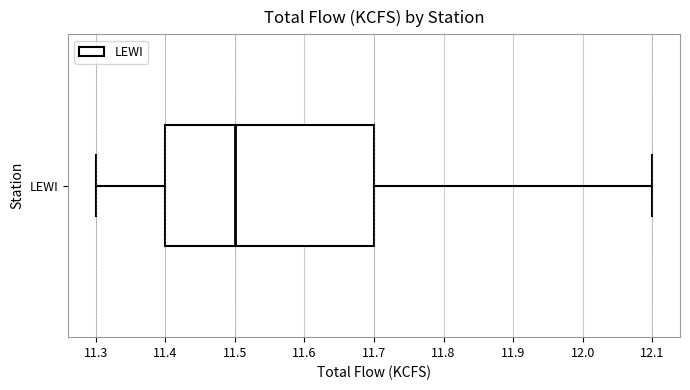

Read this box plot against the x-axis: the position of the median line, the range covered by the box, and the ends of both whiskers. The values are not printed on the chart, so give them approximately, as read against the axis.

median 11.5, box 11.4 to 11.7, whiskers 11.3 to 12.1